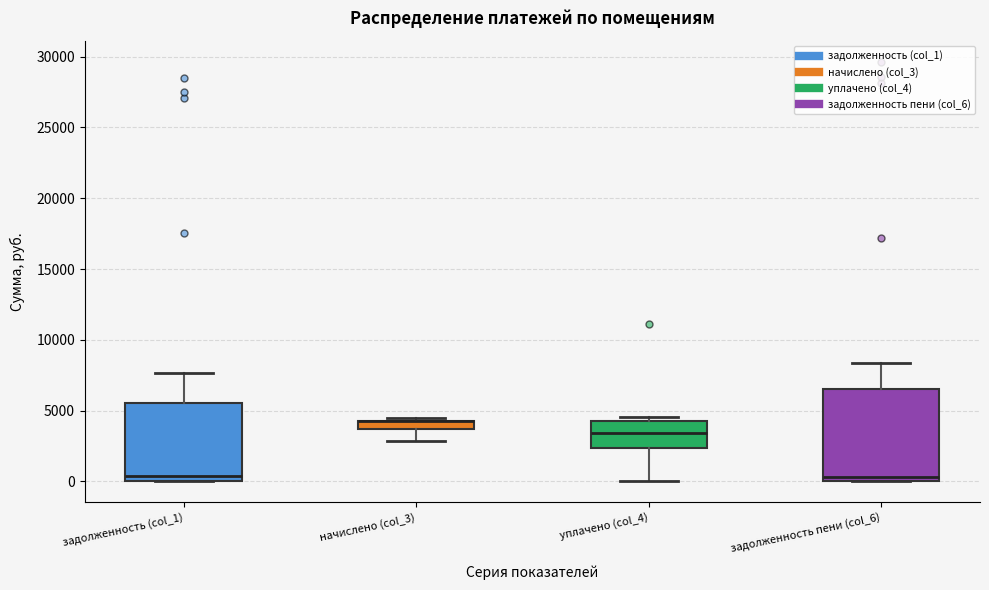

Where is the upper edge of the box for задолженность (col_1) on the y-axis? The values are not printed on the chart, so give them approximately, as read against the axis.

5500